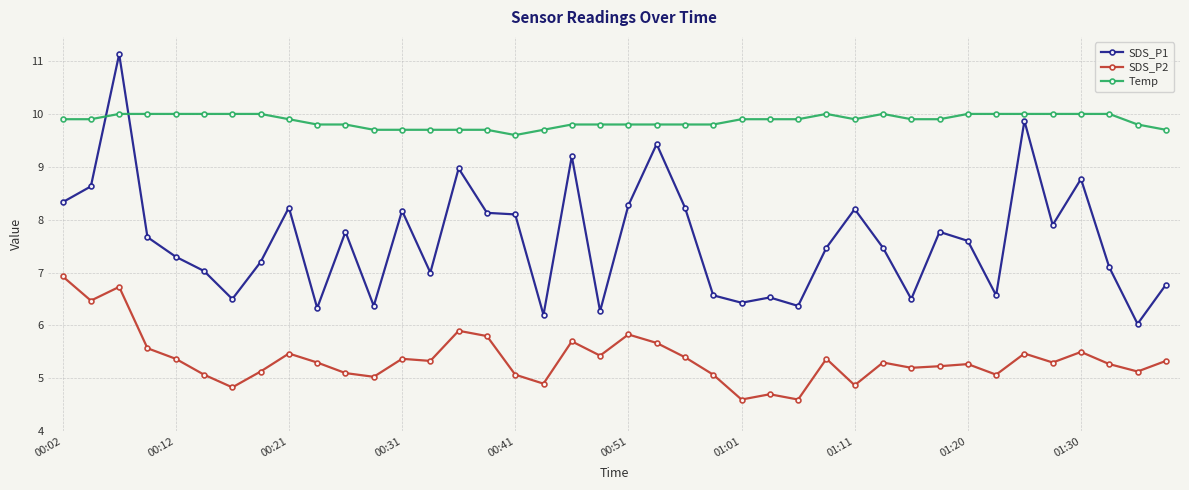

List the series in order of their overall mean, highest first.

Temp, SDS_P1, SDS_P2